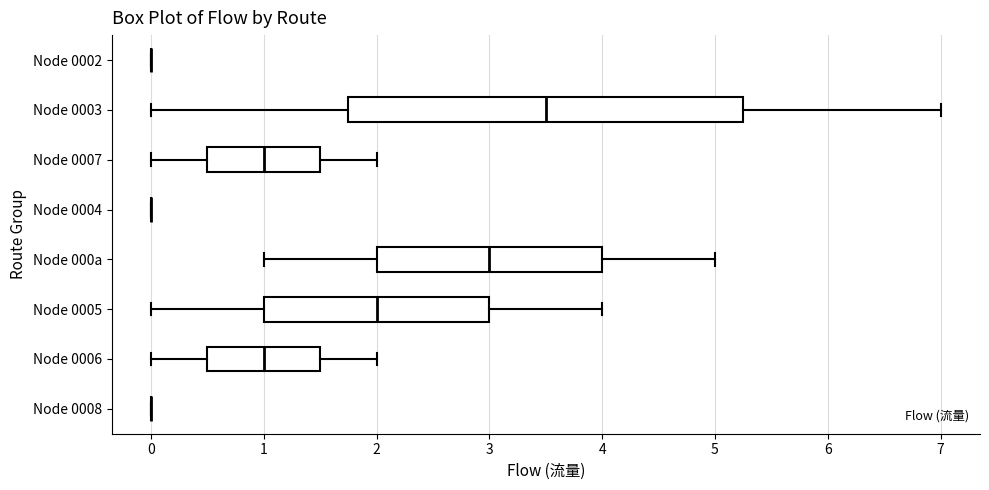

Reading bottom to top, transcribe this box plot: for each box, give where its median line is, the range the box spans, and where its two whiskers end, as read against the x-axis. The values are not printed on the chart, so give them approximately, as read against the axis.

Node 0008: box collapsed to a line at 0.0, whiskers 0.0 to 0.0
Node 0006: median 1.0, box 0.5 to 1.5, whiskers 0.0 to 2.0
Node 0005: median 2.0, box 1.0 to 3.0, whiskers 0.0 to 4.0
Node 000a: median 3.0, box 2.0 to 4.0, whiskers 1.0 to 5.0
Node 0004: box collapsed to a line at 0.0, whiskers 0.0 to 0.0
Node 0007: median 1.0, box 0.5 to 1.5, whiskers 0.0 to 2.0
Node 0003: median 3.5, box 1.8 to 5.3, whiskers 0.0 to 7.0
Node 0002: box collapsed to a line at 0.0, whiskers 0.0 to 0.0